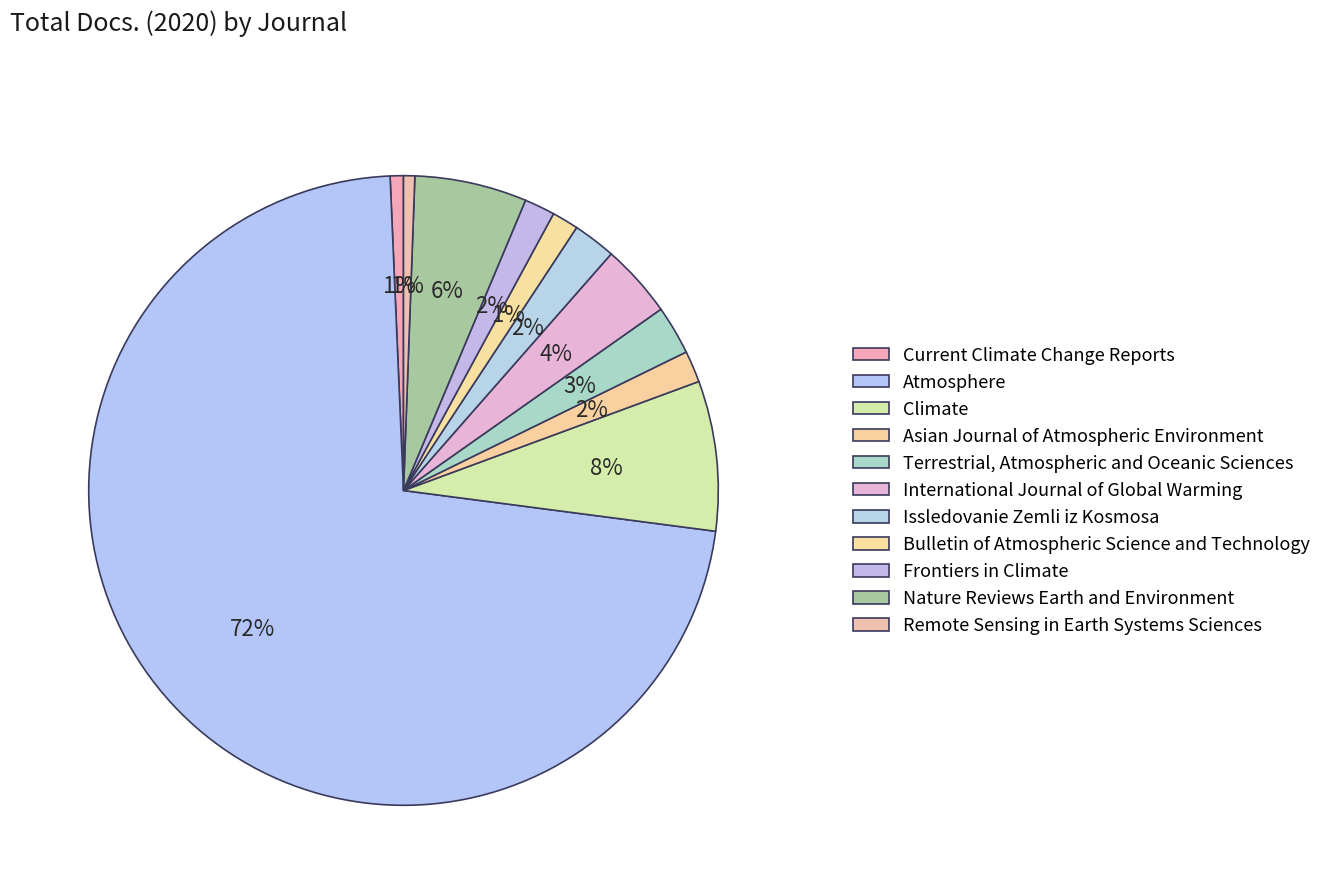

To the nearest percent, what portion does Issledovanie Zemli iz Kosmosa represent?

2%